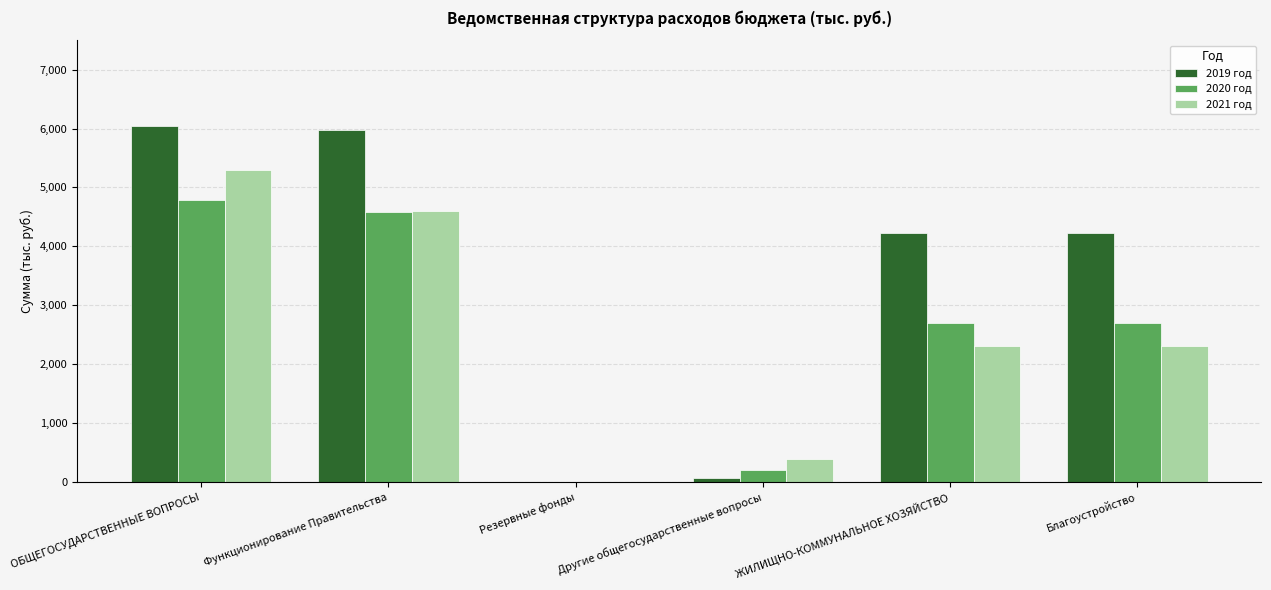

What are all the series names shown in the legend?

2019 год, 2020 год, 2021 год